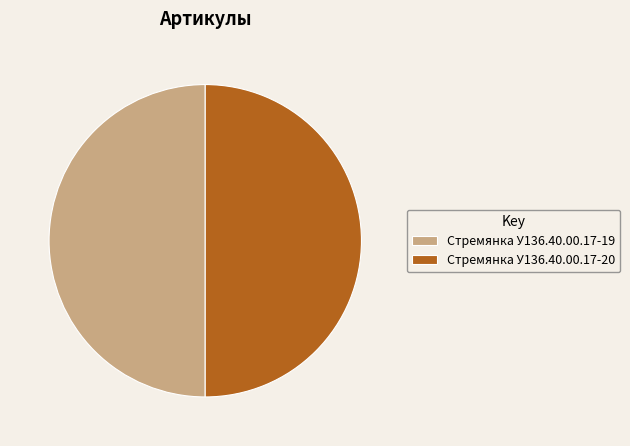

The Стремянка У136.40.00.17-20 slice represents 50% of the pie. True or false?

True